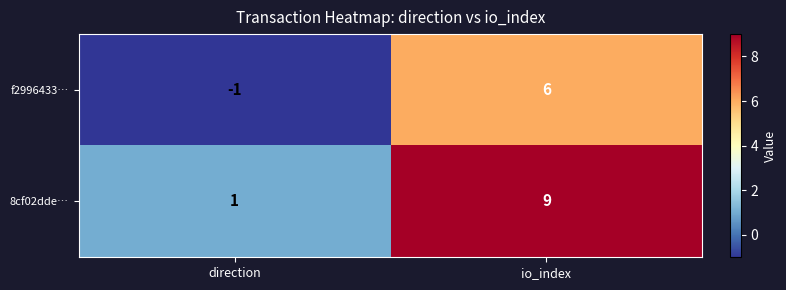

Which series has the largest range (max minus min)?

8cf02dde…